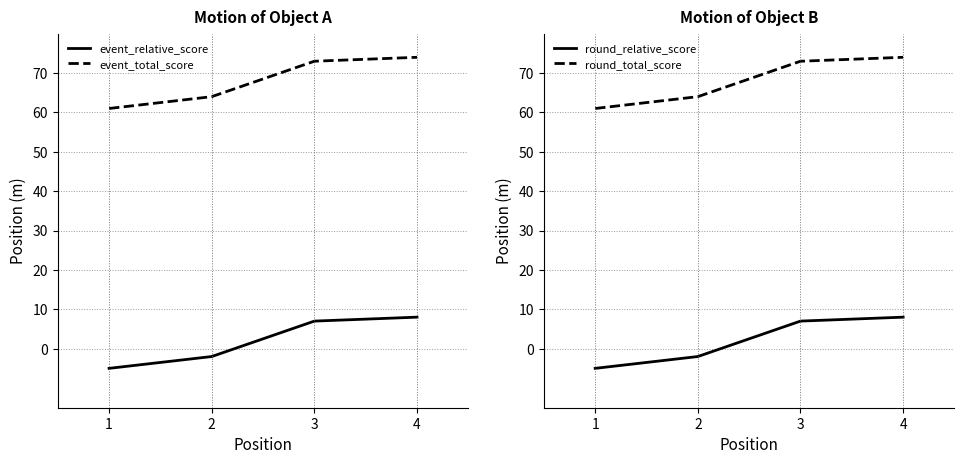

At which label does round_relative_score first exceed 7?

4